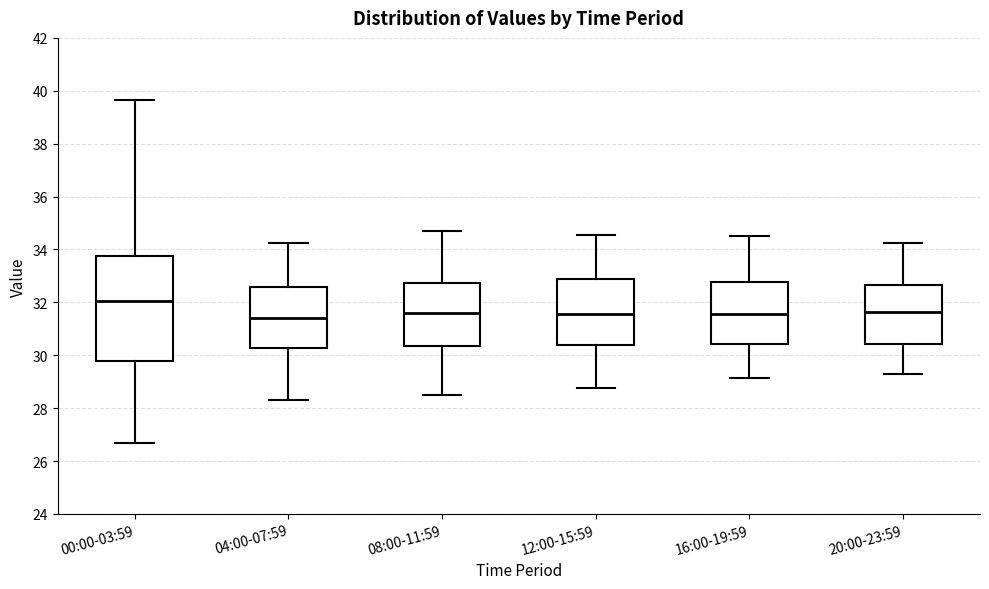

Reading left to right, transcribe this box plot: for each box, give where its median line is, the range the box spans, and where its two whiskers end, as read against the y-axis. The values are not printed on the chart, so give them approximately, as read against the axis.

00:00-03:59: median 32.0, box 29.8 to 33.8, whiskers 26.8 to 39.6
04:00-07:59: median 31.4, box 30.2 to 32.6, whiskers 28.4 to 34.2
08:00-11:59: median 31.6, box 30.4 to 32.8, whiskers 28.6 to 34.8
12:00-15:59: median 31.6, box 30.4 to 32.8, whiskers 28.8 to 34.6
16:00-19:59: median 31.6, box 30.4 to 32.8, whiskers 29.2 to 34.6
20:00-23:59: median 31.6, box 30.4 to 32.6, whiskers 29.4 to 34.2